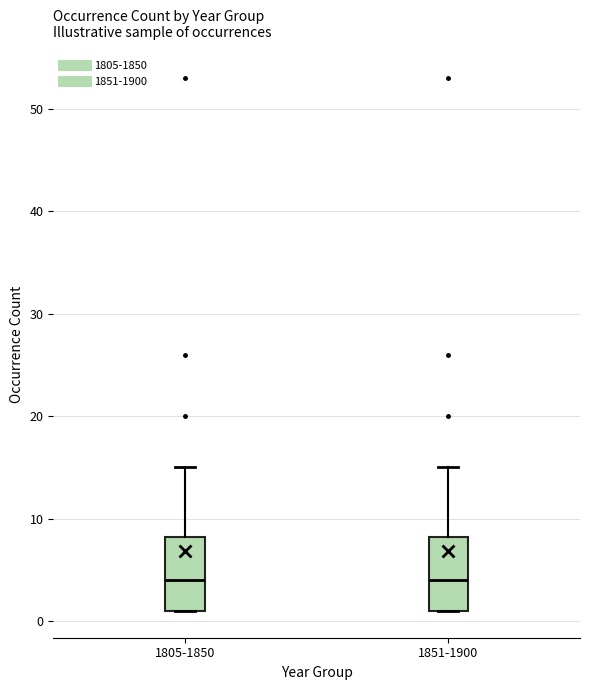

Reading left to right, transcribe this box plot: for each box, give where its median line is, the range the box spans, and where its two whiskers end, as read against the y-axis. The values are not printed on the chart, so give them approximately, as read against the axis.

1805-1850: median 4, box 1 to 8, whiskers 1 to 15
1851-1900: median 4, box 1 to 8, whiskers 1 to 15